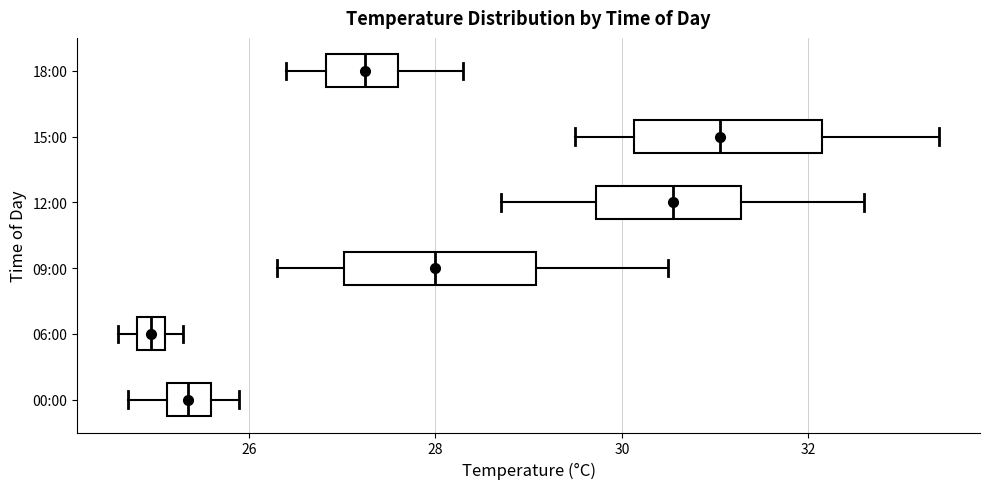

Reading bottom to top, read every box against the x-axis: the position of its median line, the range the box covers, and the ends of its whiskers. The values are not printed on the chart, so give them approximately, as read against the axis.

00:00: median 25.4, box 25.2 to 25.6, whiskers 24.8 to 26.0
06:00: median 25.0, box 24.8 to 25.2, whiskers 24.6 to 25.4
09:00: median 28.0, box 27.0 to 29.0, whiskers 26.4 to 30.6
12:00: median 30.6, box 29.8 to 31.2, whiskers 28.8 to 32.6
15:00: median 31.0, box 30.2 to 32.2, whiskers 29.6 to 33.4
18:00: median 27.2, box 26.8 to 27.6, whiskers 26.4 to 28.4